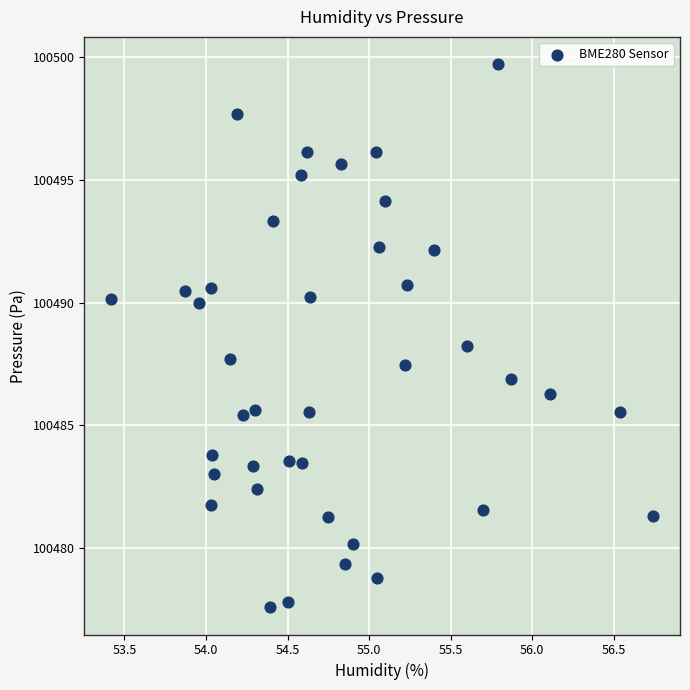

What is the range of X values (max minus min)?

3.3